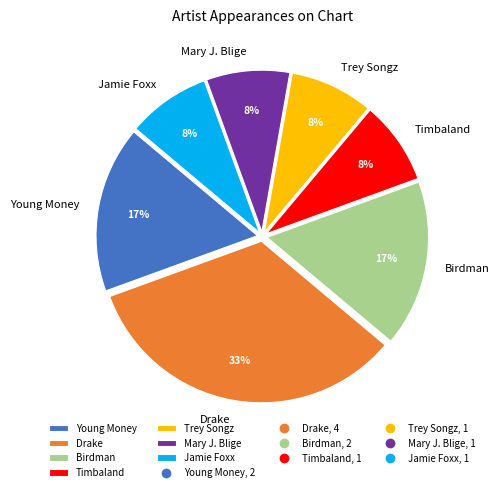

To the nearest percent, what portion does Timbaland represent?

8%